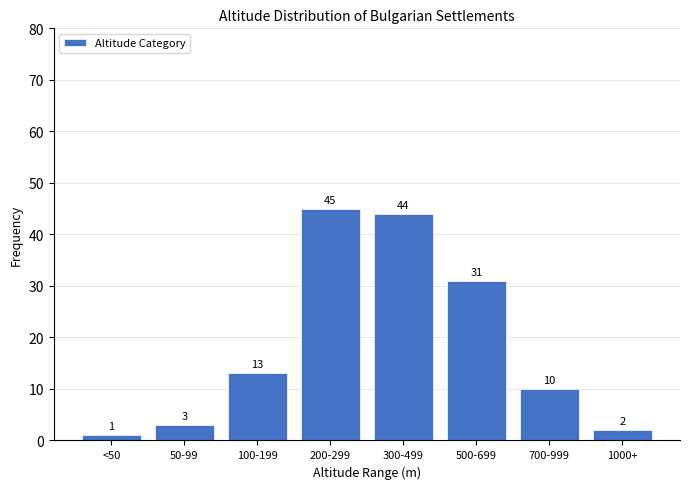

Reading left to right, transcribe all the data shown in this chart.

1	3	13	45	44	31	10	2